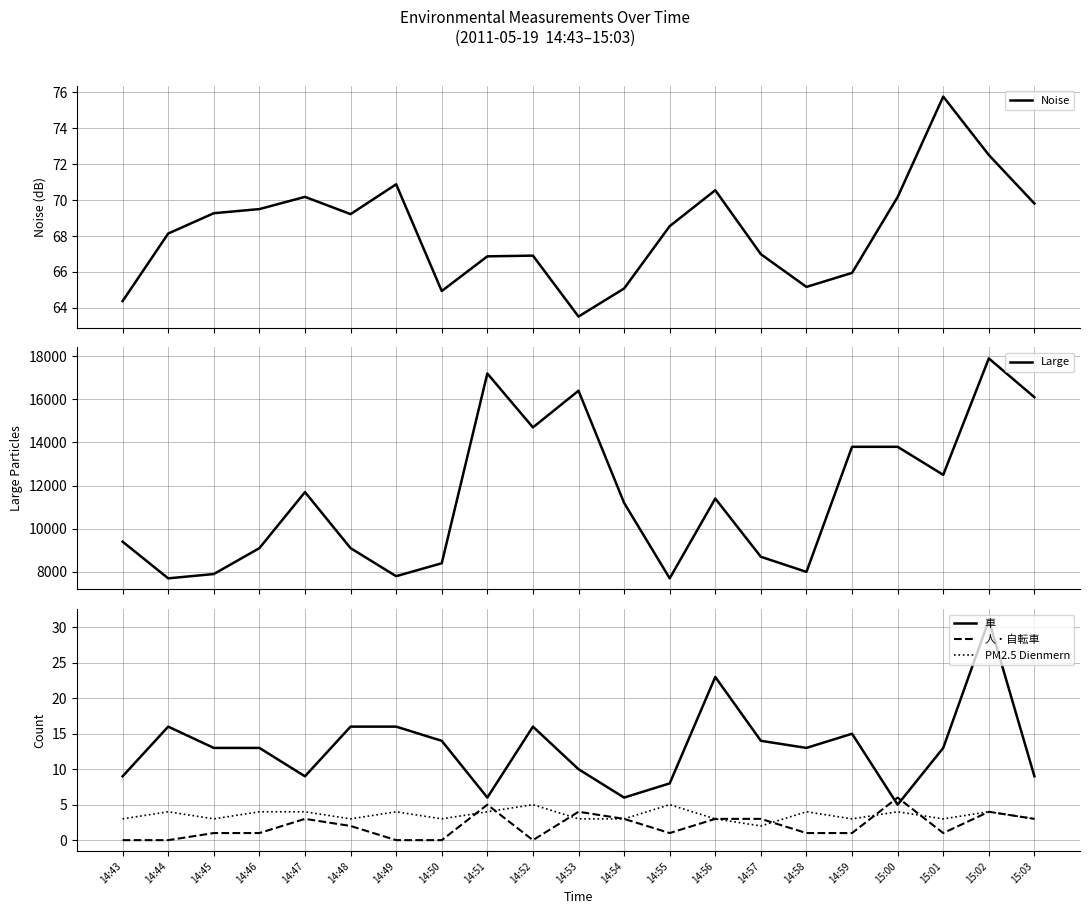

In PM2.5 Dienmern, how many points are higher than both neighbors (excluding endpoints)?

7